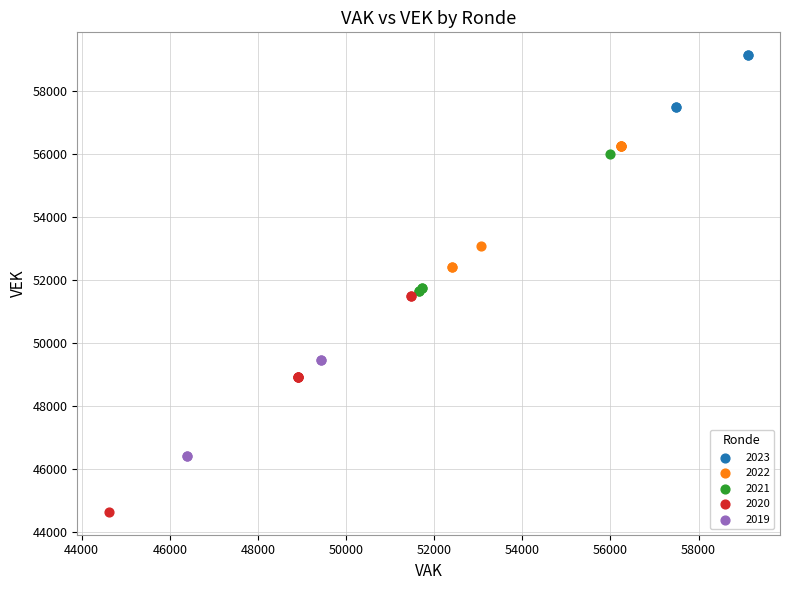

What are all the series names shown in the legend?

2023, 2022, 2021, 2020, 2019